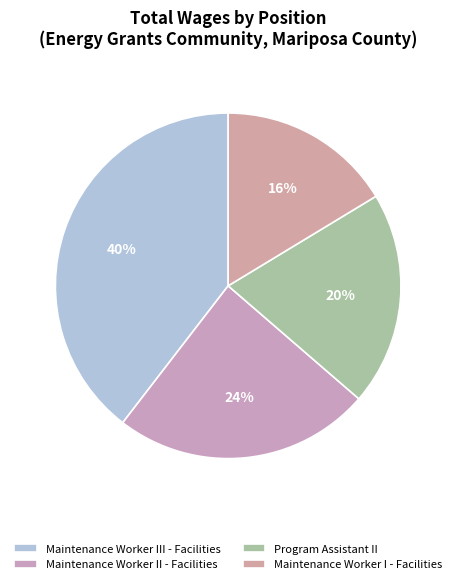

Is there a majority slice in this chart?

No